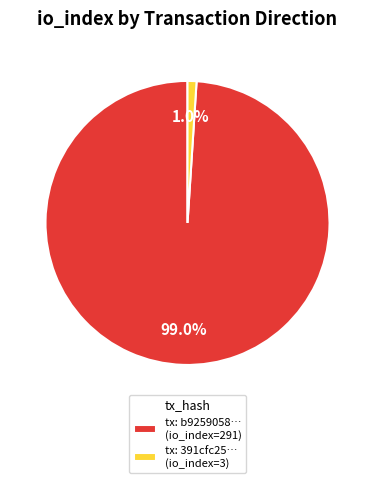

Between tx: 391cfc25… (io_index=3) and tx: b9259058… (io_index=291), which is larger?

tx: b9259058… (io_index=291)